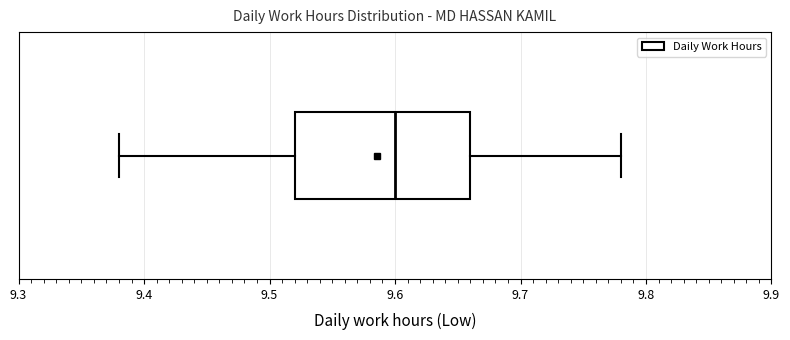

Transcribe this box plot: give where the median line is, the range the box spans, and where the two whiskers end, as read against the x-axis. The values are not printed on the chart, so give them approximately, as read against the axis.

median 9.60, box 9.52 to 9.66, whiskers 9.38 to 9.78